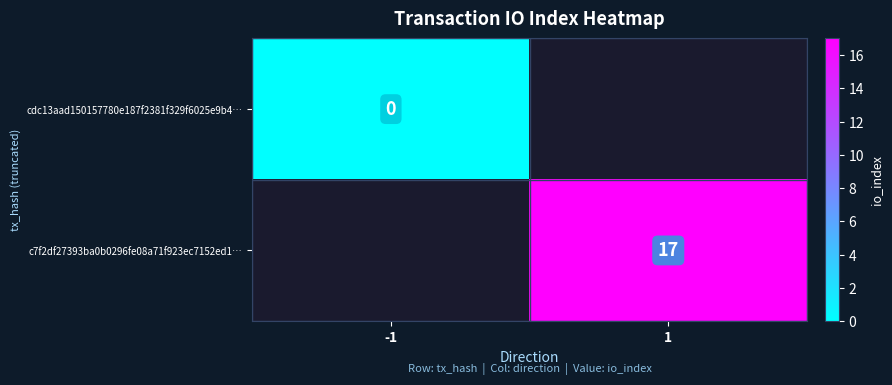

What is the maximum value shown in the chart?

17.0